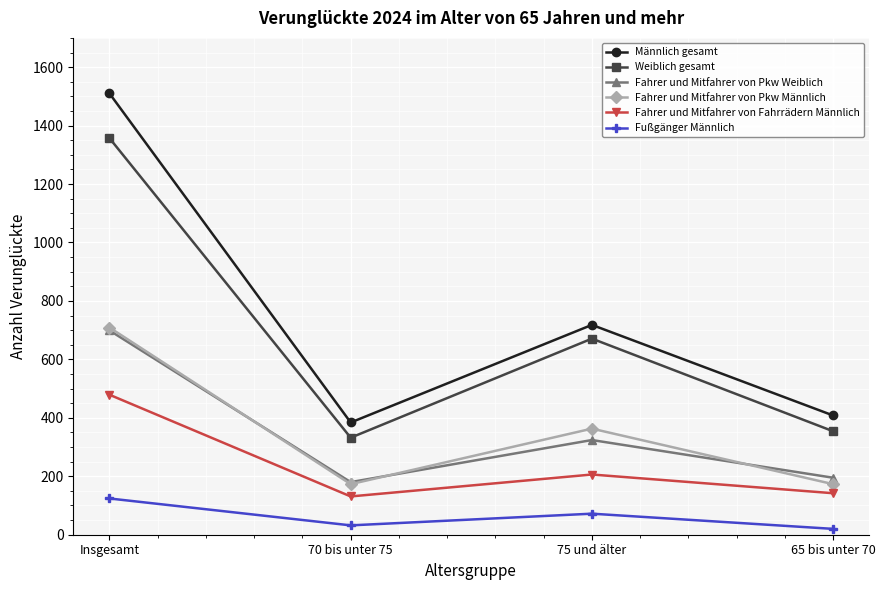

Where does the Weiblich gesamt series first go above 671?

Insgesamt